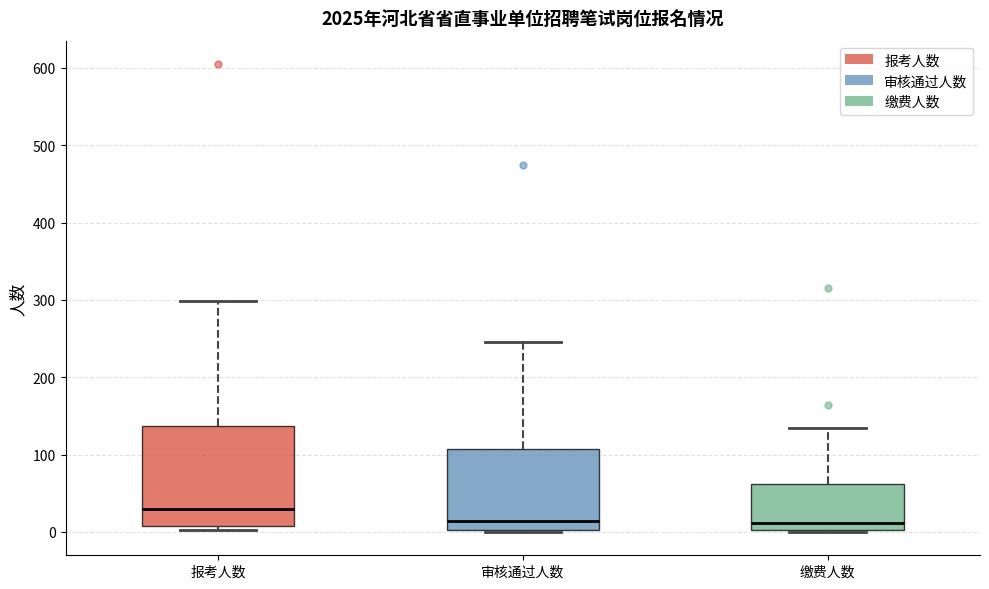

Which box has the highest median line?

报考人数